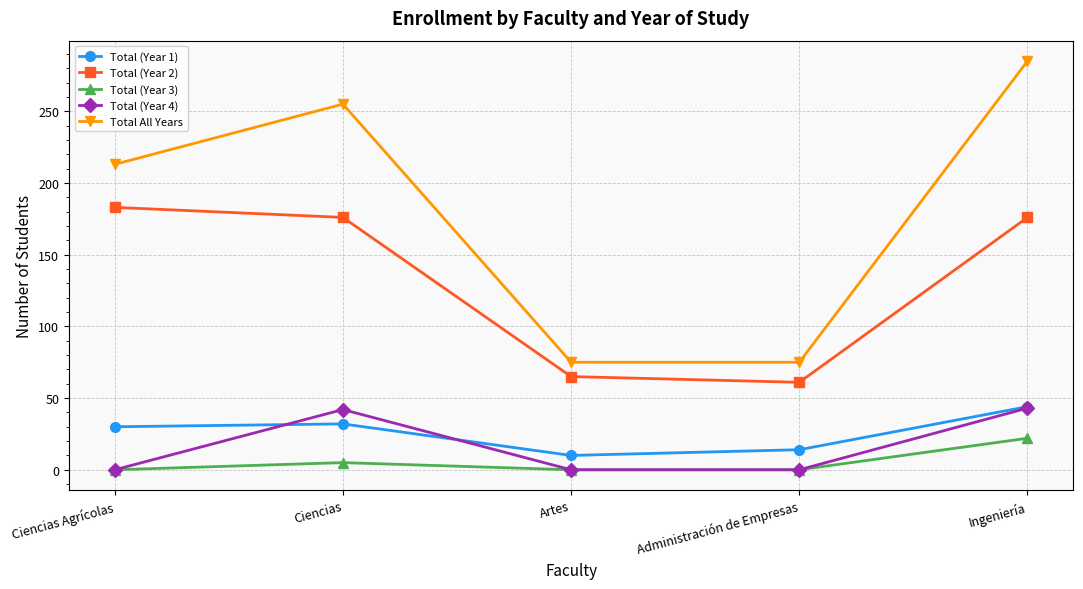

Which series has the largest range (max minus min)?

Total All Years